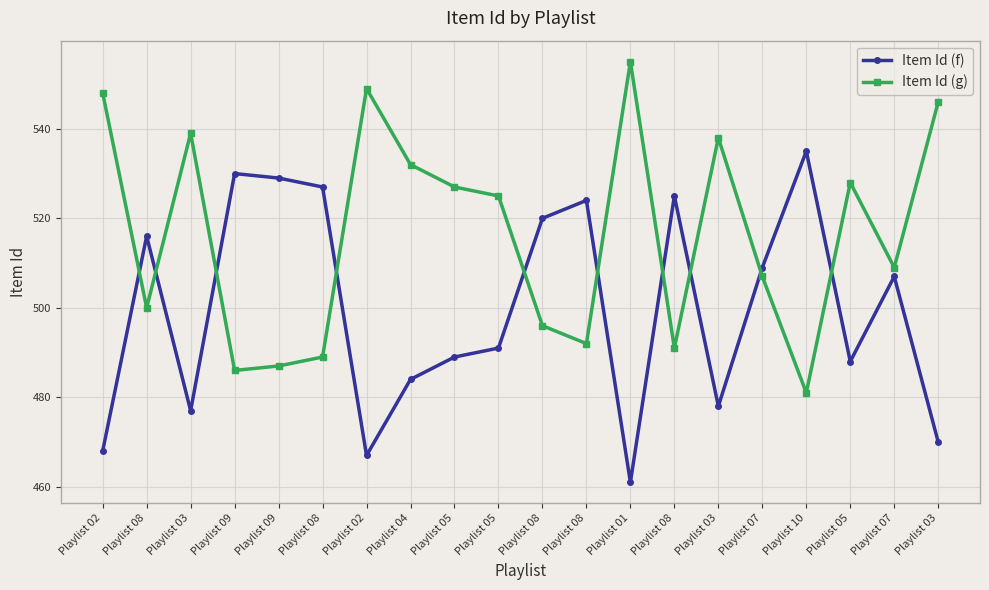

True or false: Item Id (f) has a value of 535 at Playlist 10.

True